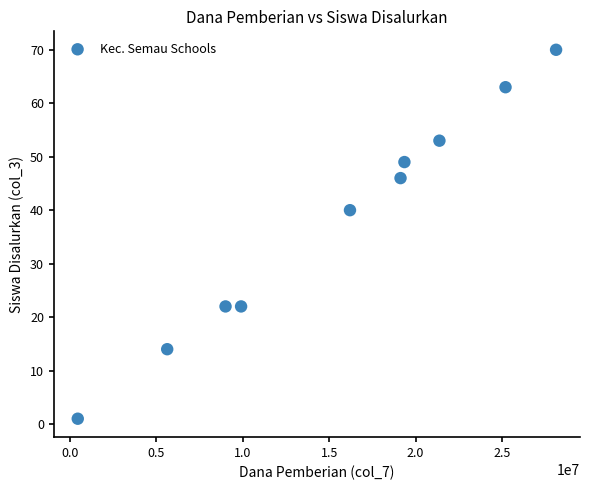

What is the range of Y values (max minus min)?

69